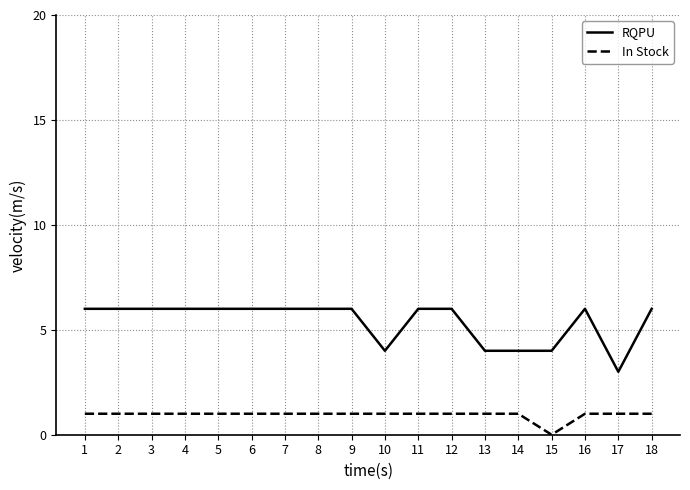

What is the approximate value of RQPU at 14?

4